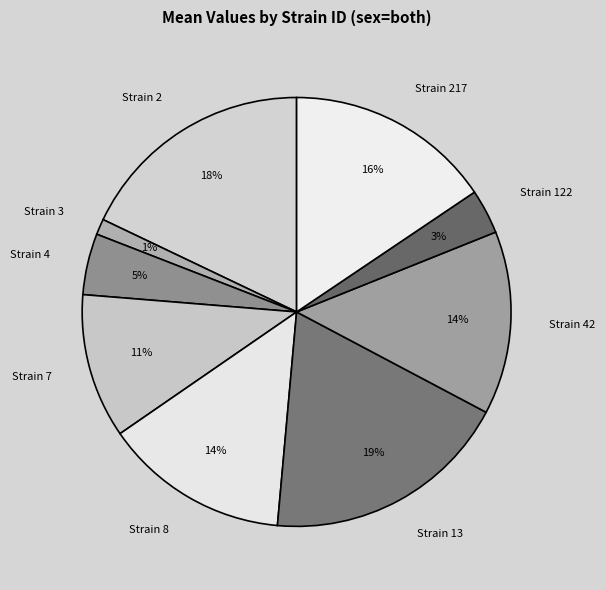

True or false: Strain 2 accounts for 9% of the total.

False